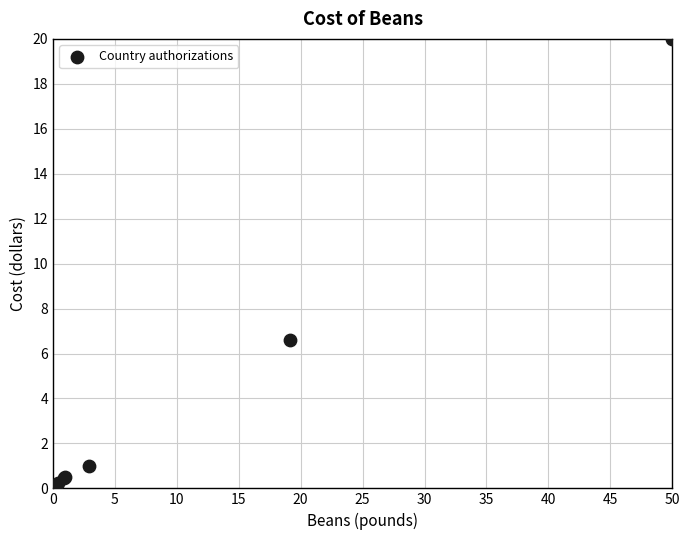

What Y value in the scatter plot is closest to 10?

6.6